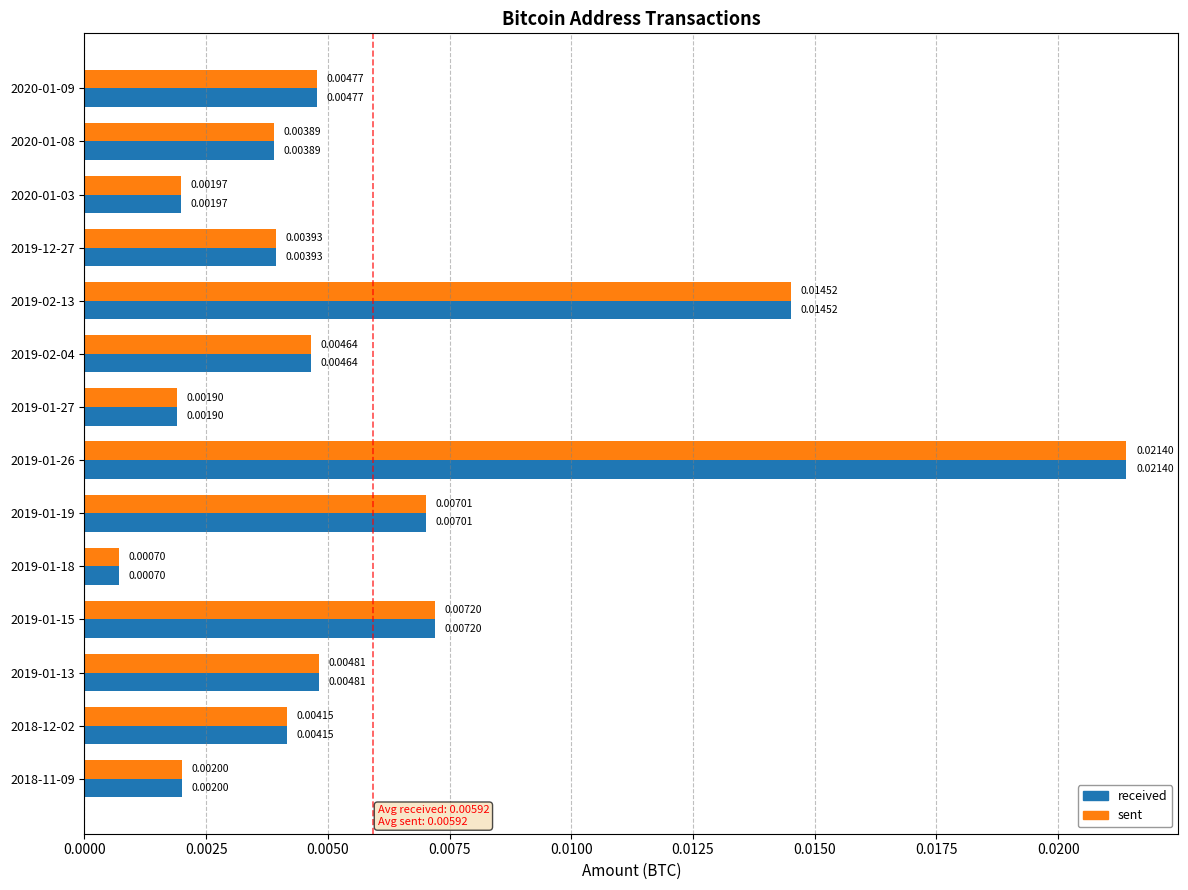

At which category is the sum across all series the highest?

2019-01-26